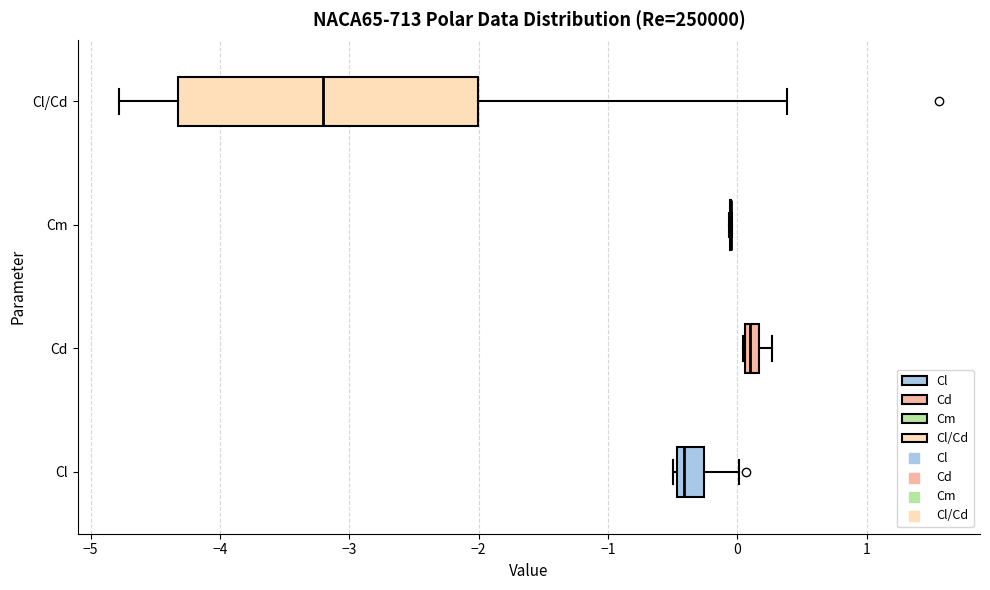

Which box is the widest, from its left edge to its right edge?

Cl/Cd